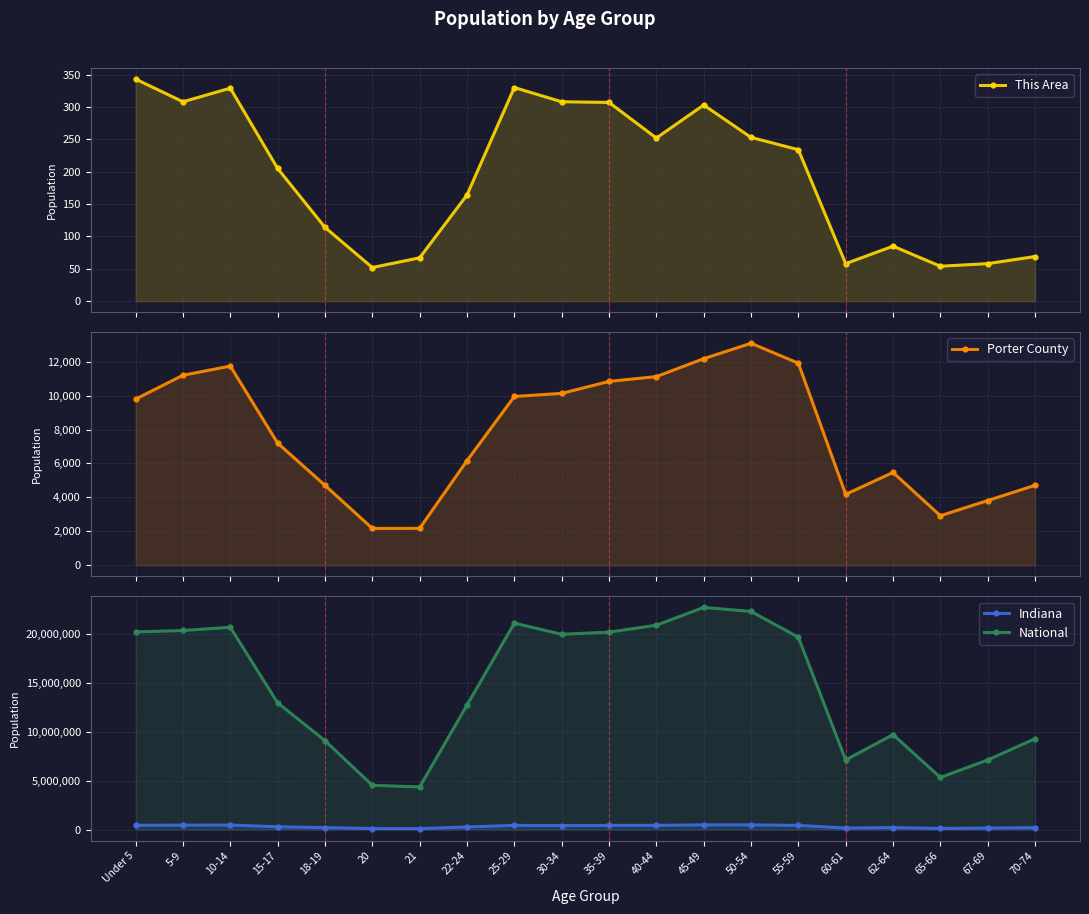

True or false: Indiana and National intersect in this chart.

False